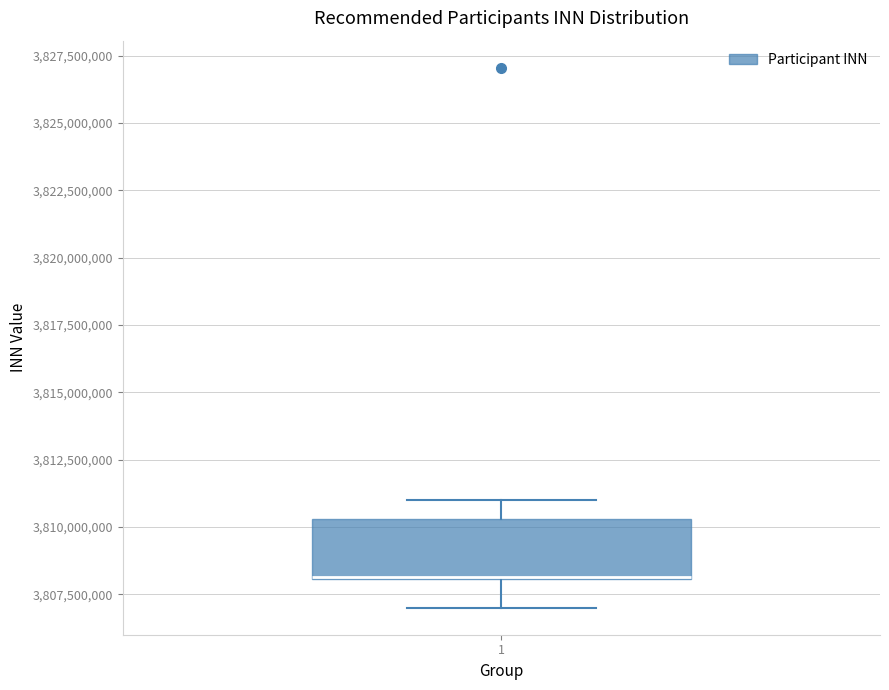

Where does the upper whisker of the box at x = 1 end on the y-axis? The values are not printed on the chart, so give them approximately, as read against the axis.

3811000000